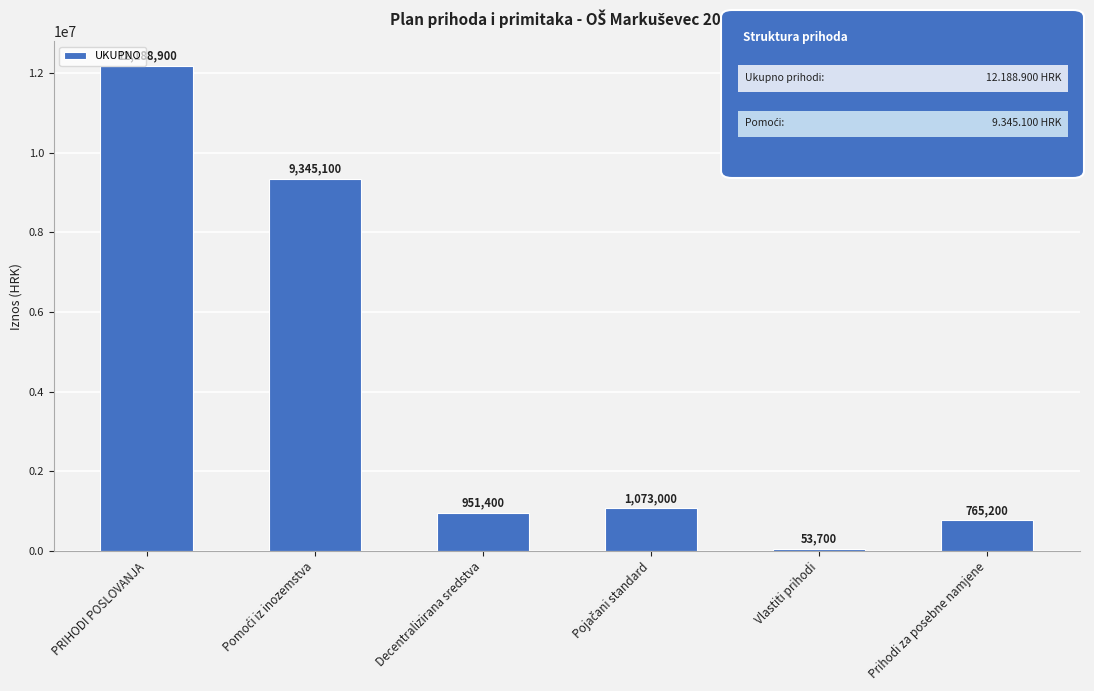

Read the value at PRIHODI POSLOVANJA, to the nearest 100.

12188900